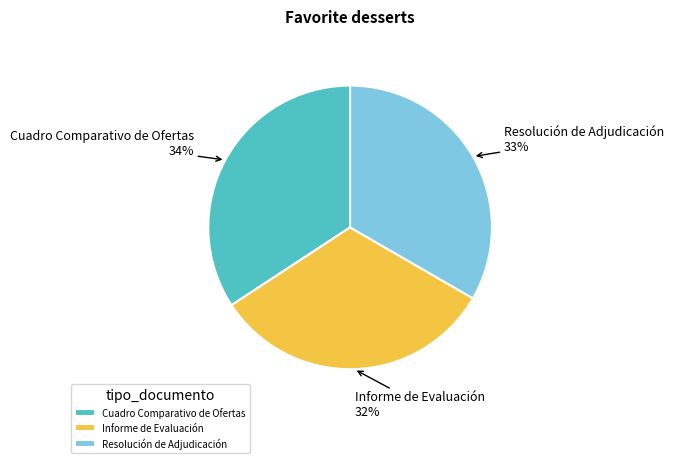

To the nearest percent, what is the difference between the largest and smallest slice percentages?

2%